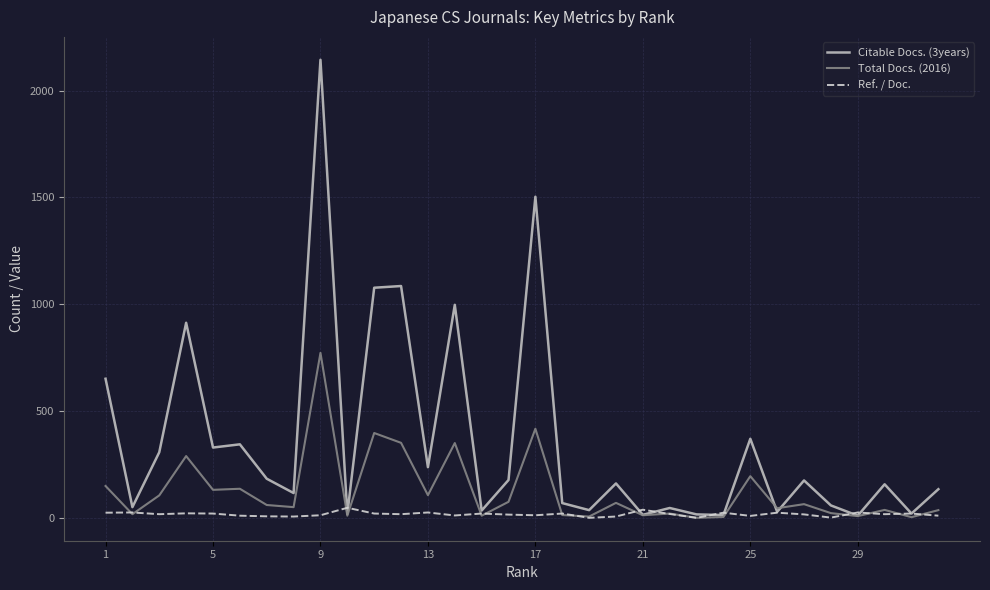

Which series has the largest range (max minus min)?

Citable Docs. (3years)